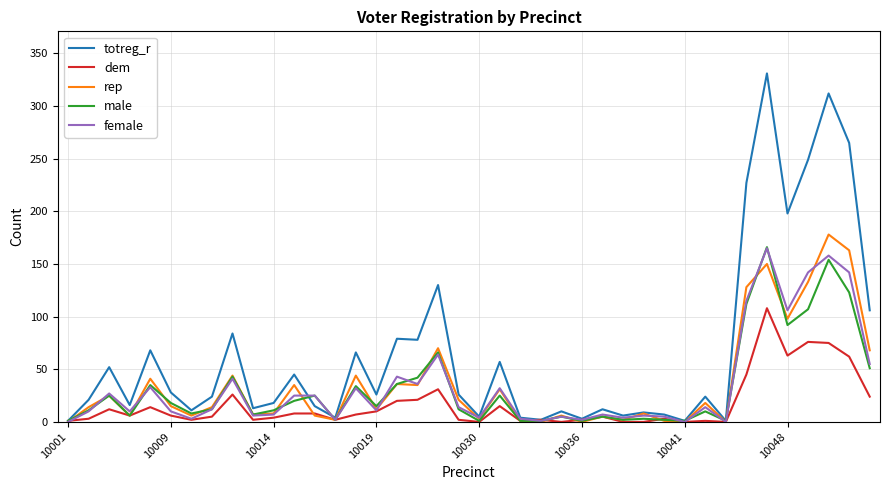

What is the maximum value for female?

165